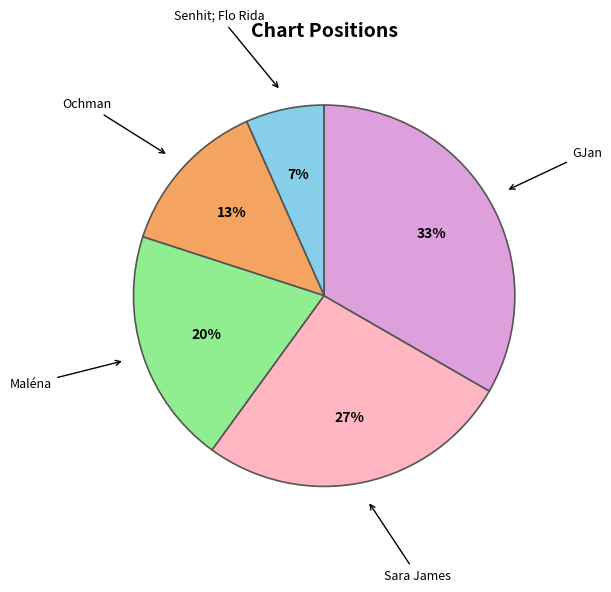

To the nearest percent, what is the average slice percentage?

20%